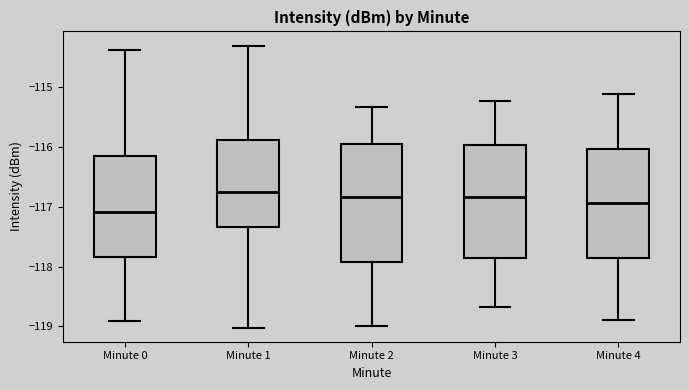

Reading left to right, read every box against the y-axis: the position of its median line, the range the box covers, and the ends of its whiskers. The values are not printed on the chart, so give them approximately, as read against the axis.

Minute 0: median -117.1, box -117.8 to -116.1, whiskers -118.9 to -114.4
Minute 1: median -116.7, box -117.3 to -115.9, whiskers -119.0 to -114.3
Minute 2: median -116.8, box -117.9 to -115.9, whiskers -119.0 to -115.3
Minute 3: median -116.8, box -117.9 to -116.0, whiskers -118.7 to -115.2
Minute 4: median -116.9, box -117.9 to -116.0, whiskers -118.9 to -115.1